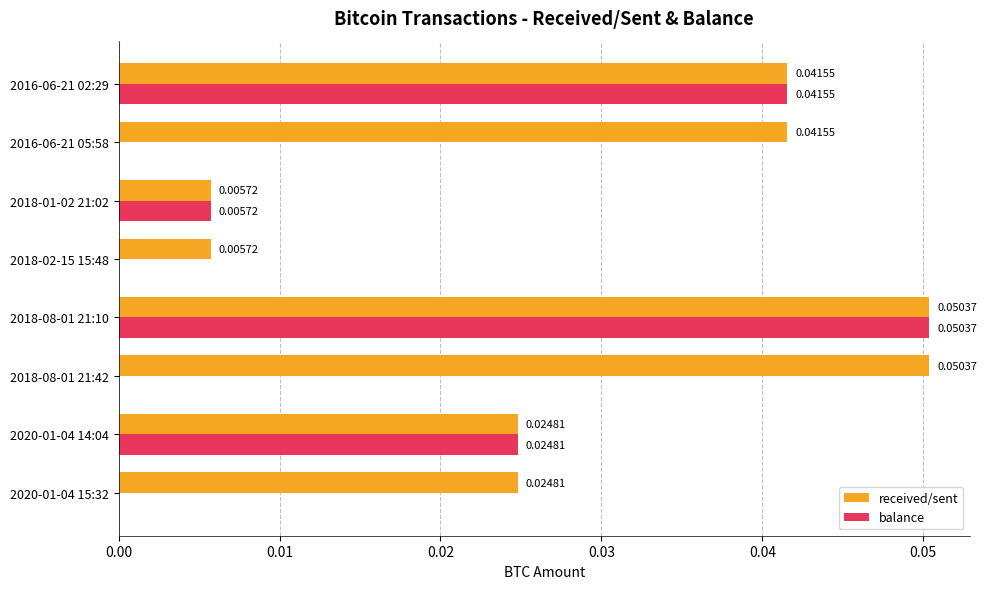

Count the number of categories in the chart.

8